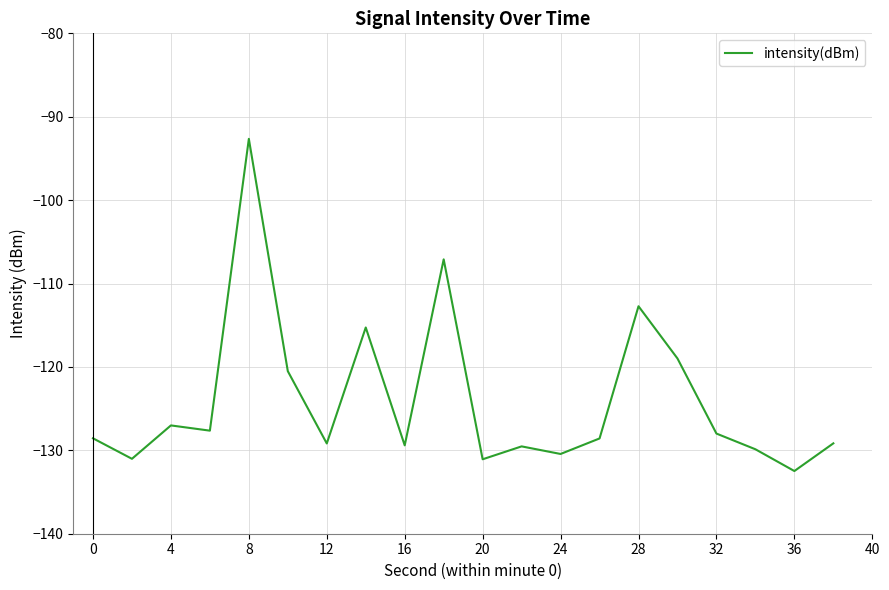

What is the smallest value displayed?

-132.5